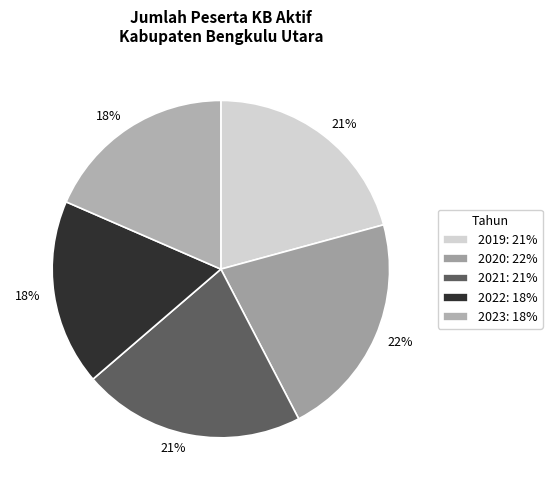

Does 2022 represent more than half of the total?

No